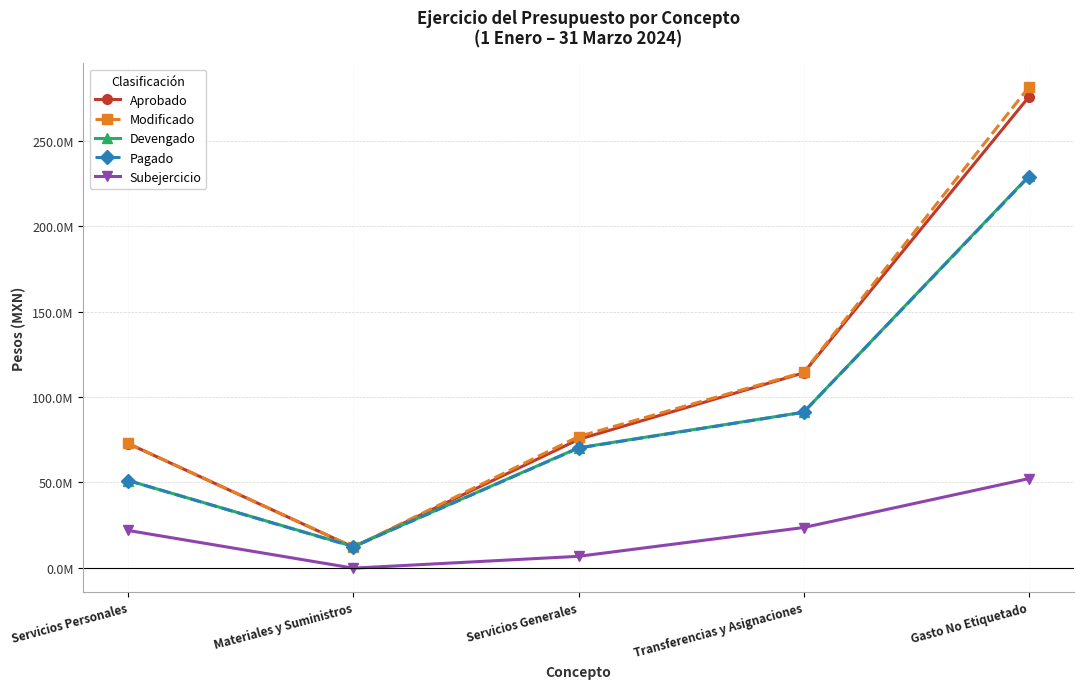

What are all the series names shown in the legend?

Aprobado, Modificado, Devengado, Pagado, Subejercicio